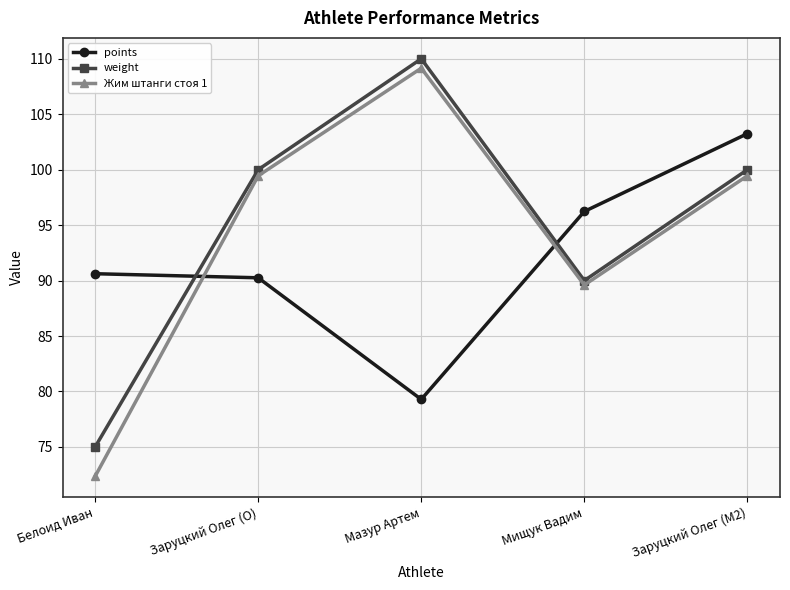

What is the highest value of the Жим штанги стоя 1 series?

109.2